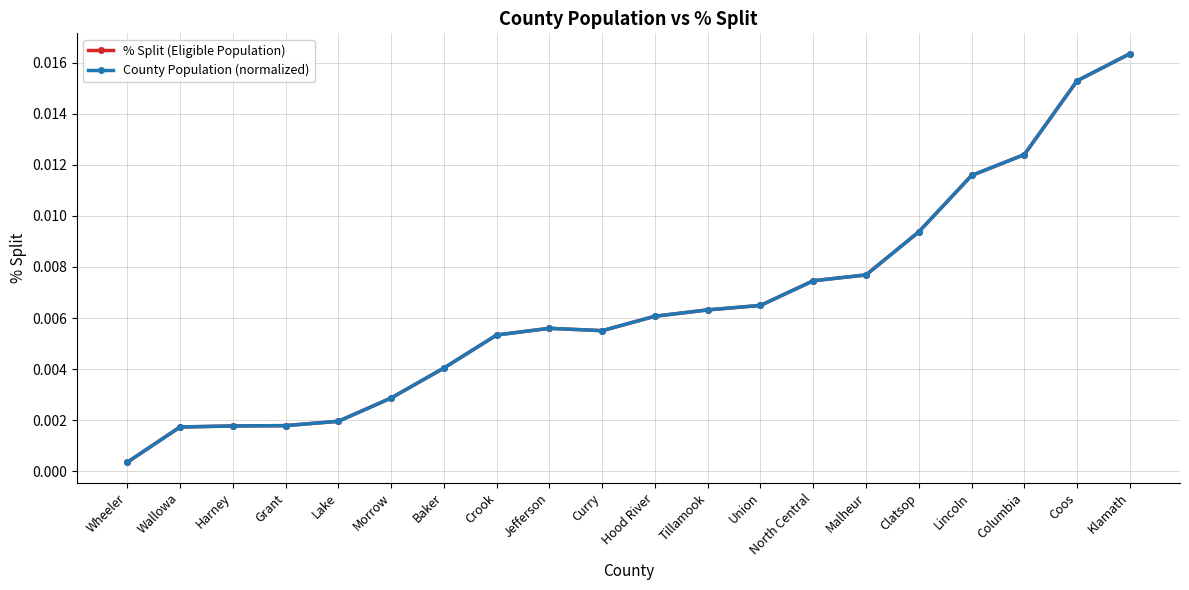

Is this an area chart (filled region under the line)?

No